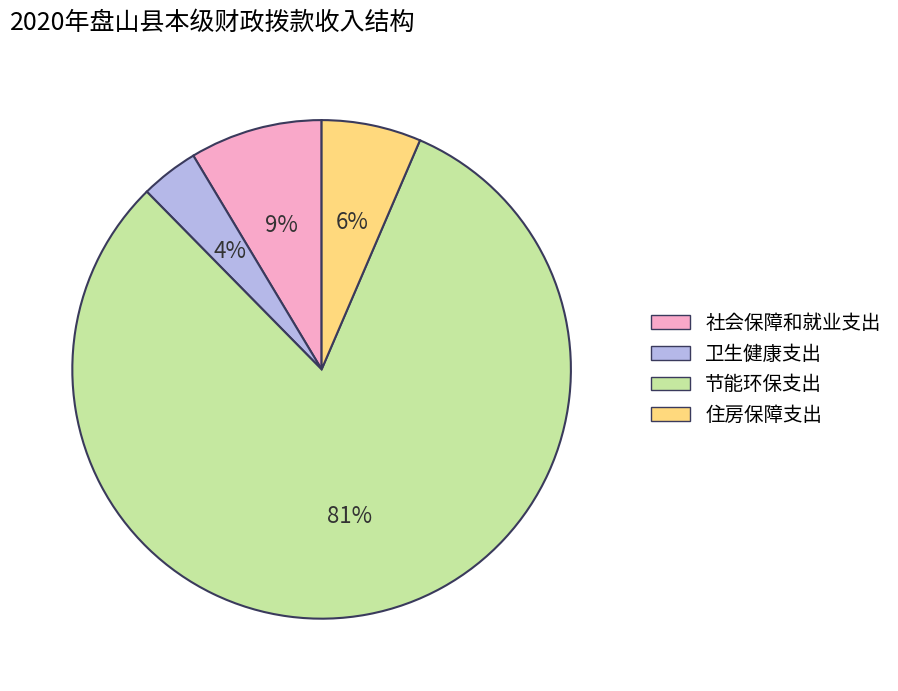

What percentage is the 卫生健康支出 slice, to the nearest percent?

4%